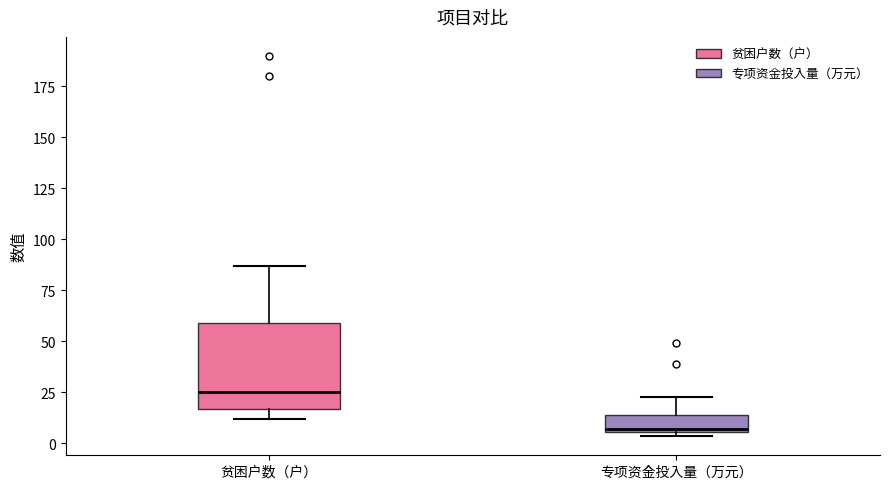

Reading left to right, read every box against the y-axis: the position of its median line, the range the box covers, and the ends of its whiskers. The values are not printed on the chart, so give them approximately, as read against the axis.

贫困户数（户）: median 25, box 15 to 60, whiskers 10 to 85
专项资金投入量（万元）: median 5 (just above the box's lower edge), box 5 to 15, whiskers 5 (just below the box's lower edge) to 25